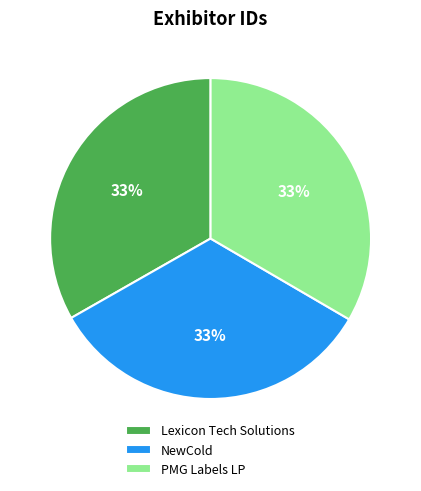

True or false: Lexicon Tech Solutions accounts for 43% of the total.

False